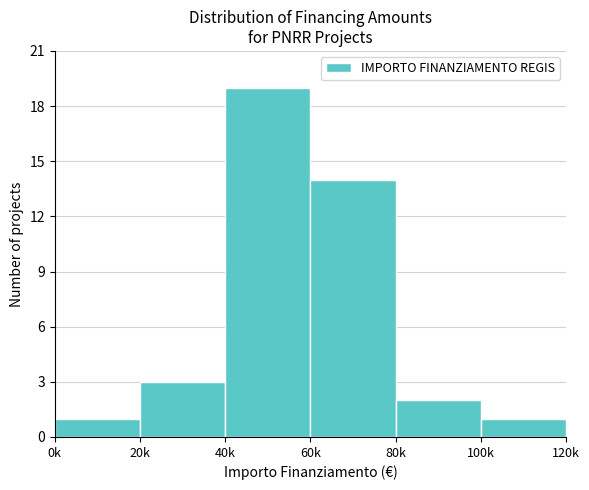

Reading left to right, list all the values displayed in this chart.

0k=1	20k=3	40k=19	60k=14	80k=2	100k=1